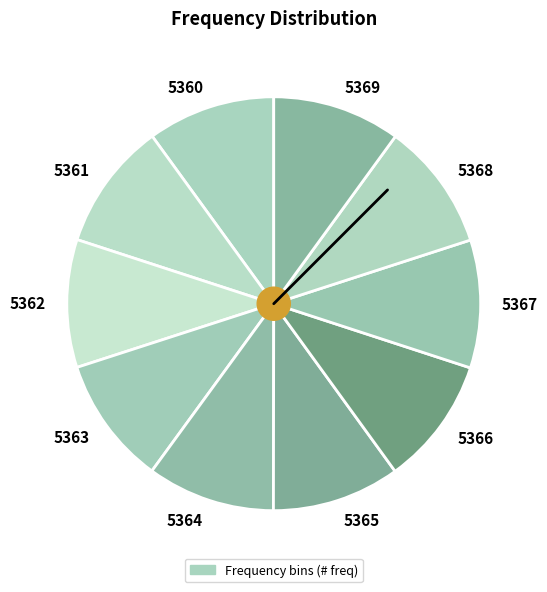

Does 5364 represent more than half of the total?

No